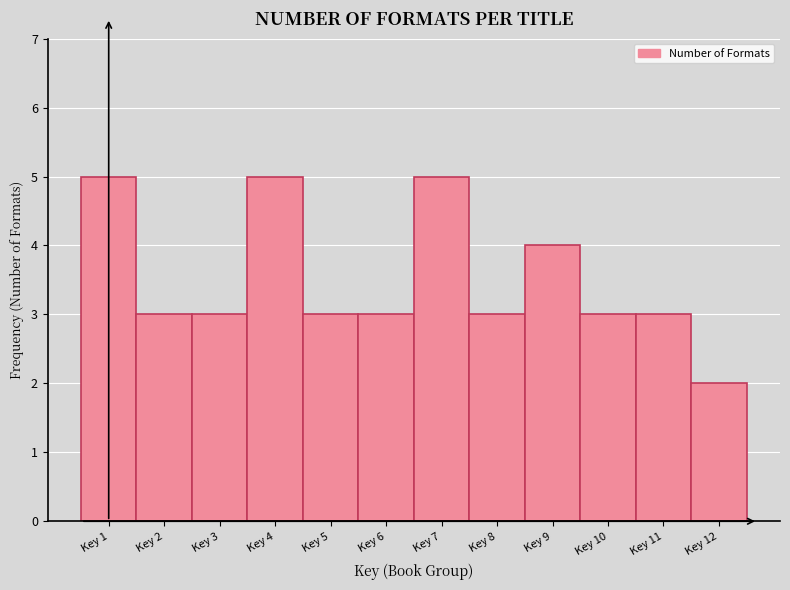

Reading right to left, what are all the values shown in this chart?

2	3	3	4	3	5	3	3	5	3	3	5